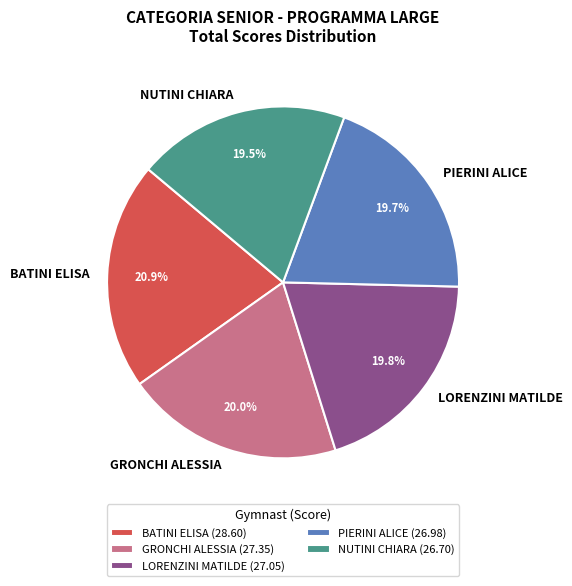

What portion of the pie excludes LORENZINI MATILDE?

80.2%